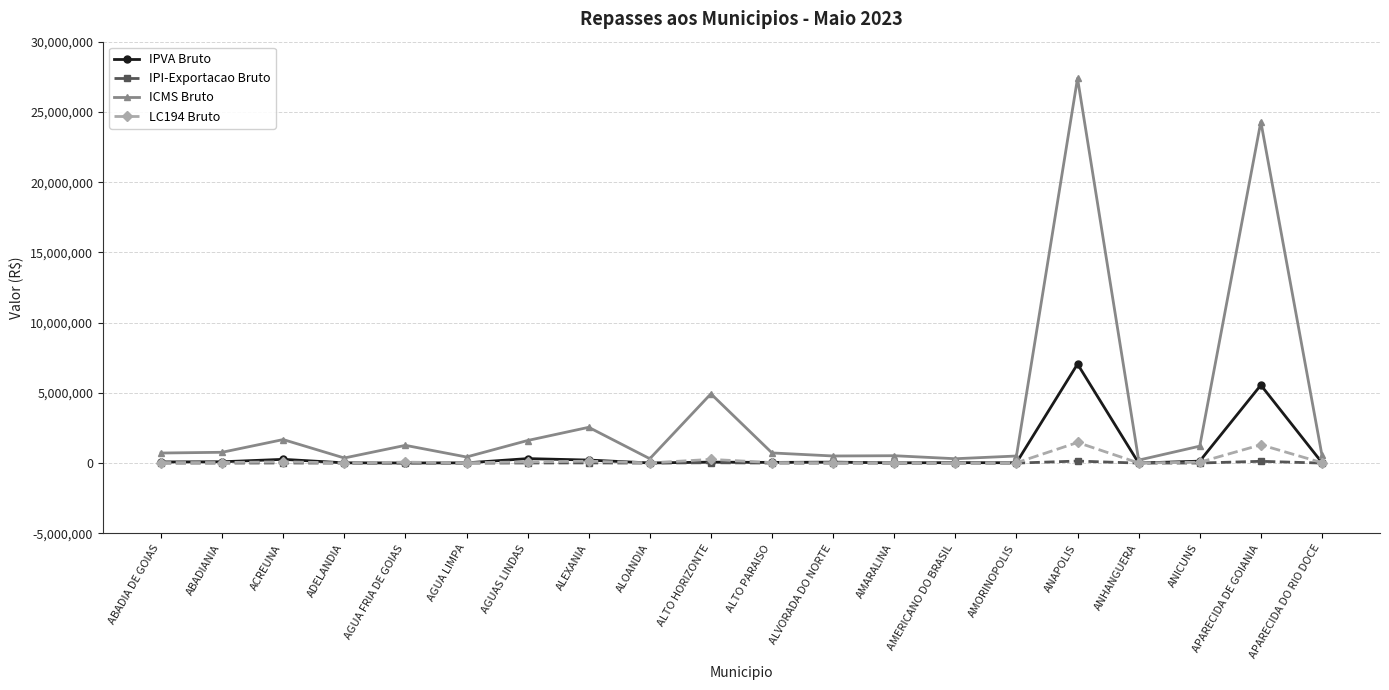

How many lines are shown in the chart?

4